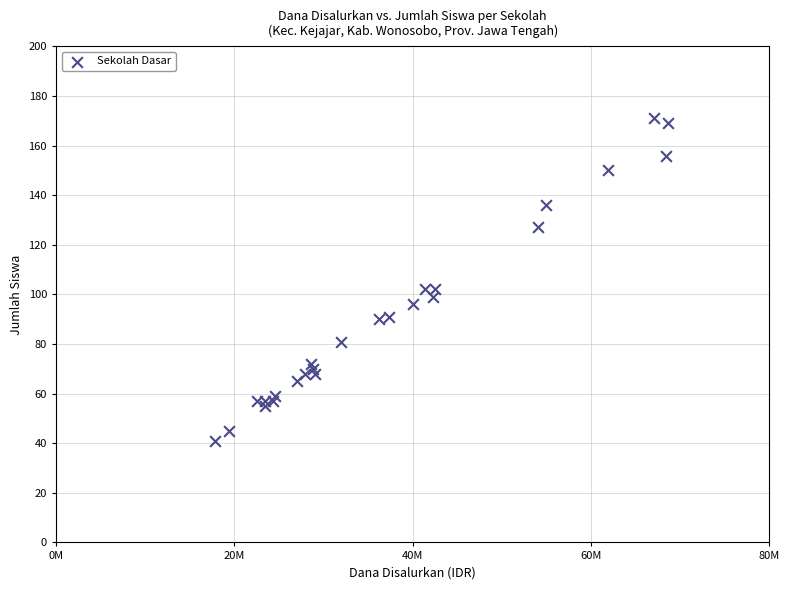

What is the range of X values (max minus min)?

50850000